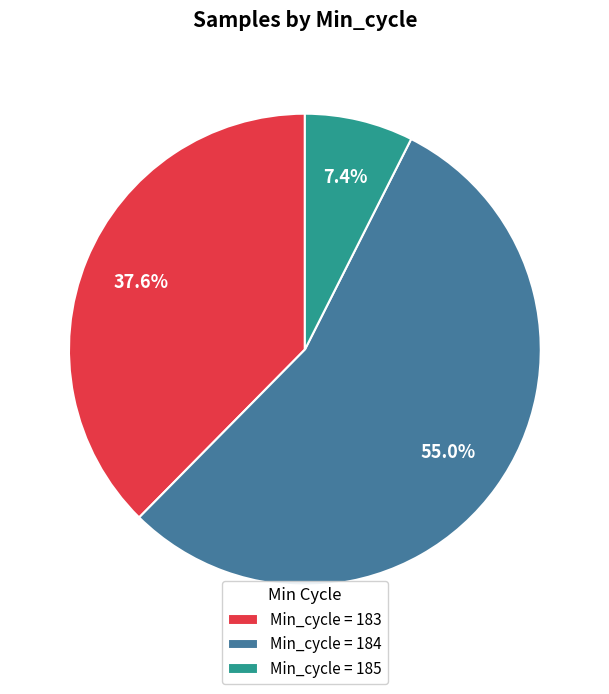

What is the largest slice in the pie chart?

Min_cycle = 184